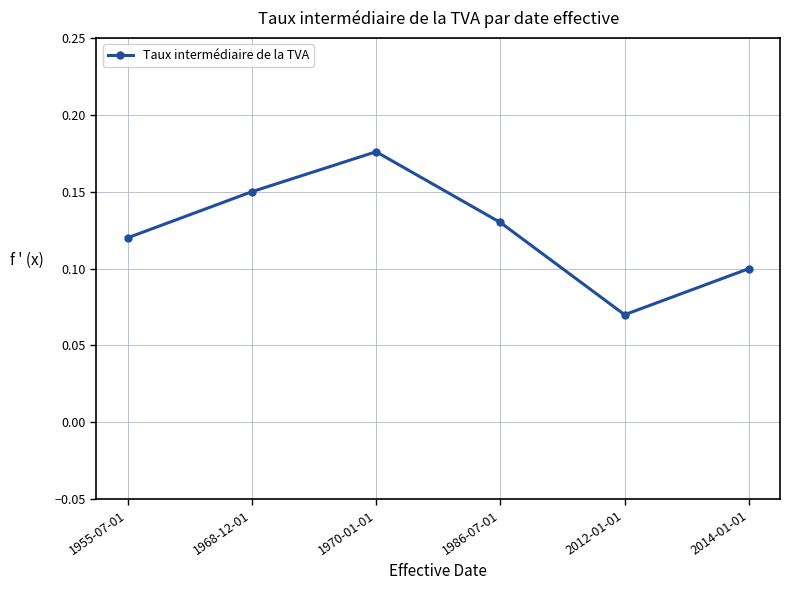

How many values are between 0 and 1?

6